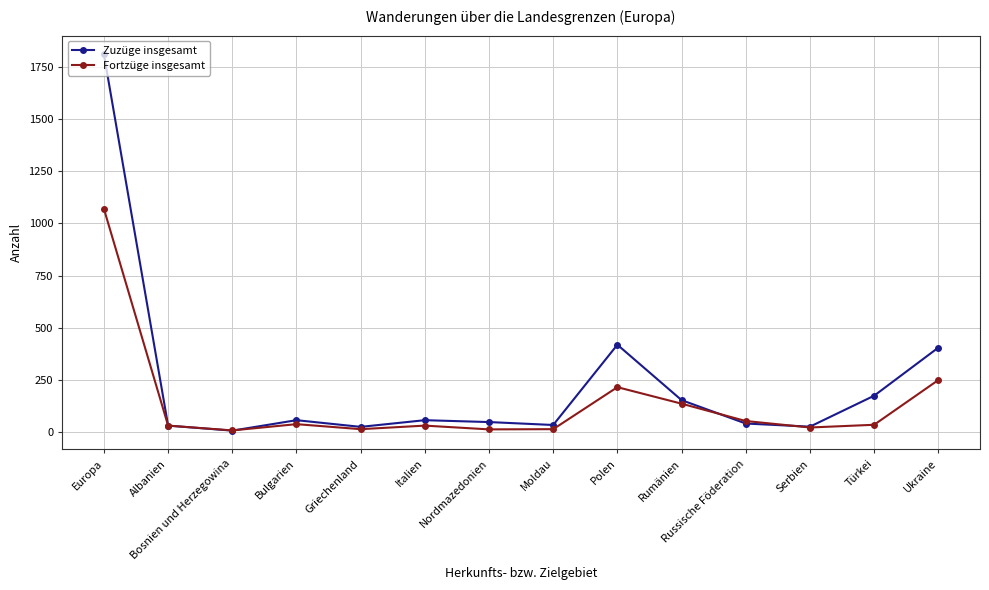

What is the difference between the maximum and minimum values in the Zuzüge insgesamt series?

1800